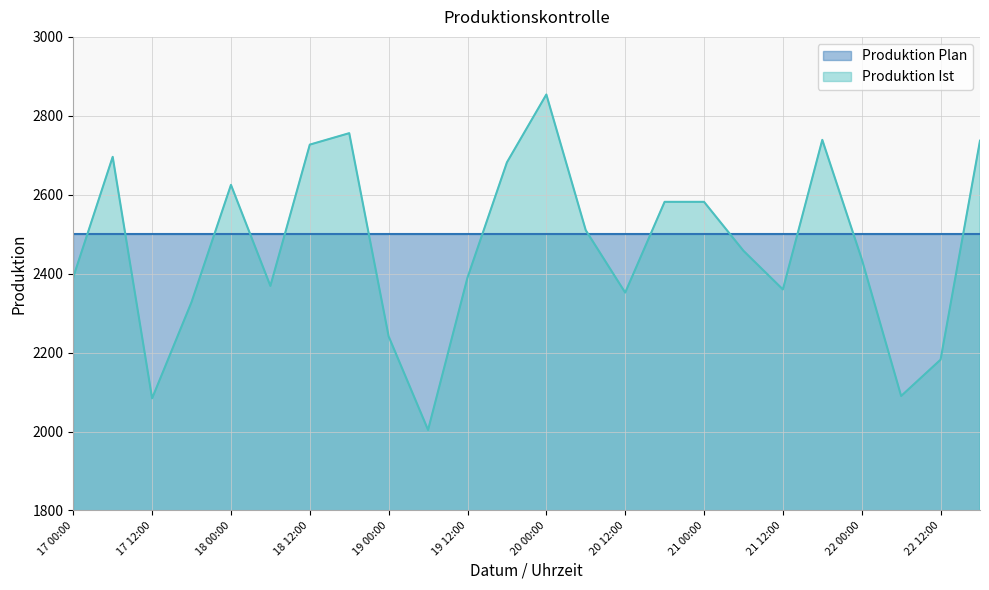

Reading left to right, extract all data points from this chart.

17 00:00=2391	17 06:00=2696	17 12:00=2084	17 18:00=2328	18 00:00=2625	18 06:00=2369	18 12:00=2727	18 18:00=2756	19 00:00=2241	19 06:00=2004	19 12:00=2390	19 18:00=2682	20 00:00=2854	20 06:00=2510	20 12:00=2352	20 18:00=2582	21 00:00=2582	21 06:00=2458	21 12:00=2360	21 18:00=2739	22 00:00=2437	22 06:00=2090	22 12:00=2182	22 18:00=2737